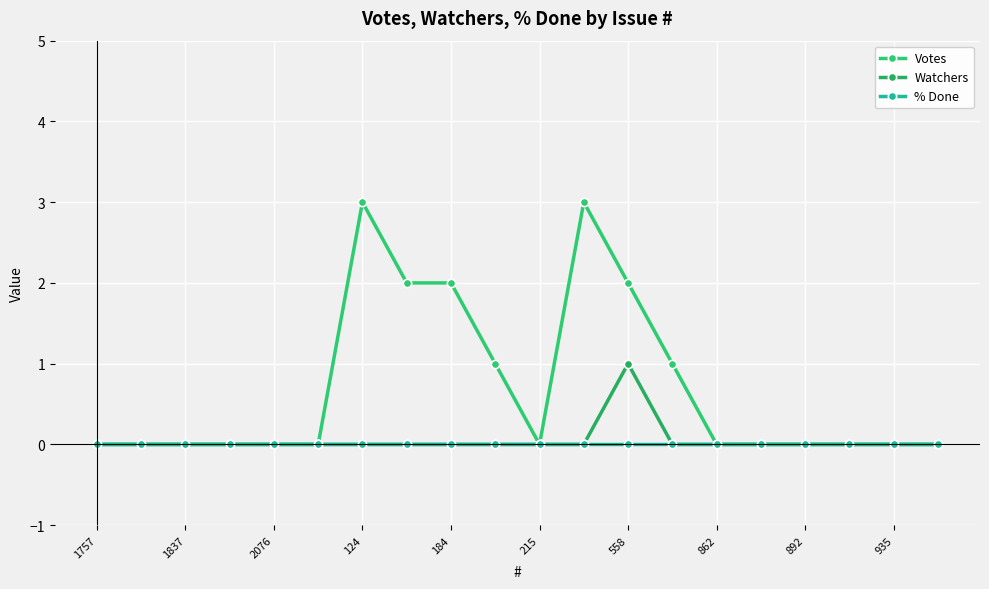

Reading left to right, list all the values displayed in this chart.

Votes: 0	0	0	0	0	0	3	2	2	1	0	3	2	1	0	0	0	0	0	0
Watchers: 0	0	0	0	0	0	0	0	0	0	0	0	1	0	0	0	0	0	0	0
% Done: 0	0	0	0	0	0	0	0	0	0	0	0	0	0	0	0	0	0	0	0